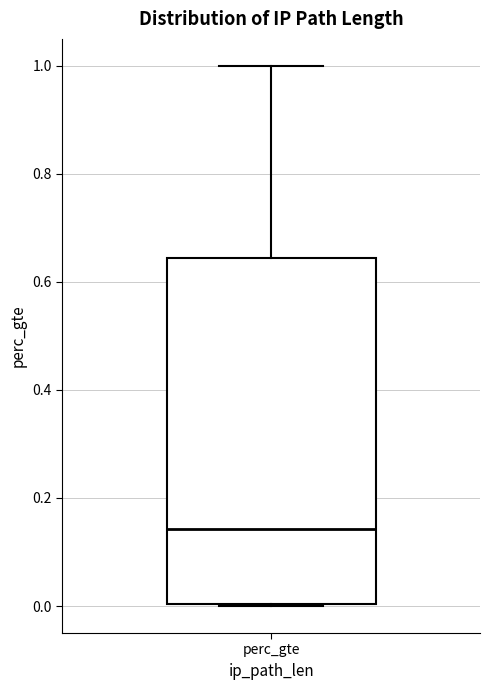

Read this box plot against the y-axis: the position of the median line, the range covered by the box, and the ends of both whiskers. The values are not printed on the chart, so give them approximately, as read against the axis.

median 0.14, box 0.00 to 0.64, whiskers 0.00 to 1.00